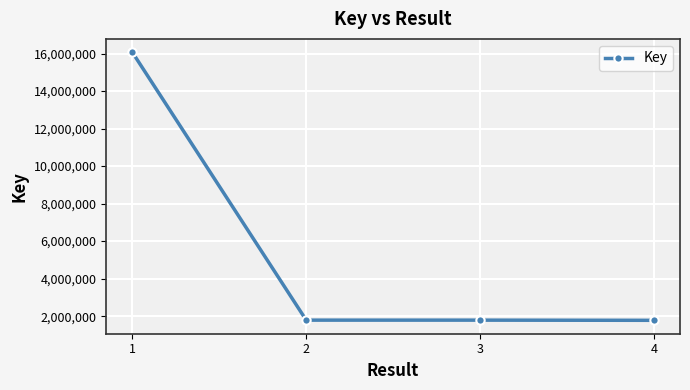

What is the difference between the values at 2 and 1?

14275821